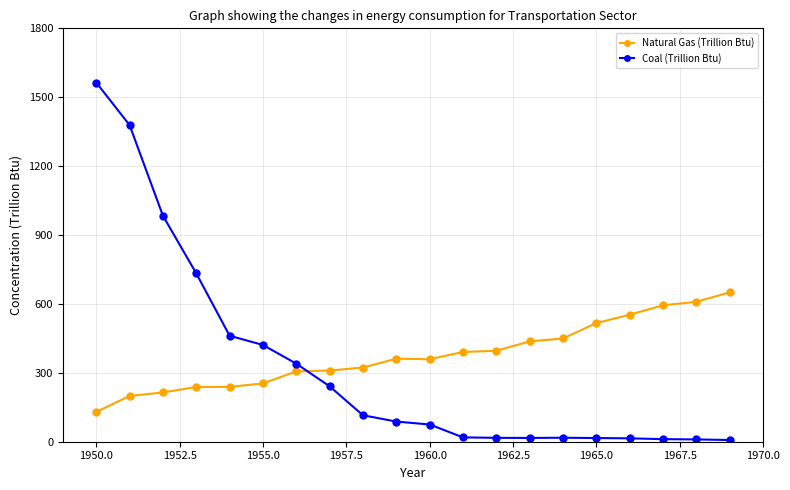

What is the minimum value shown in the chart?

7.4